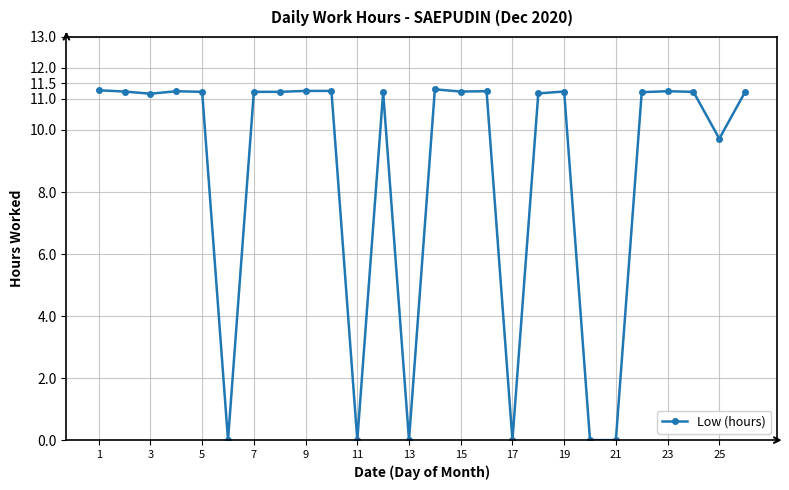

True or false: there are more than 1 points higher than both neighbors.

True